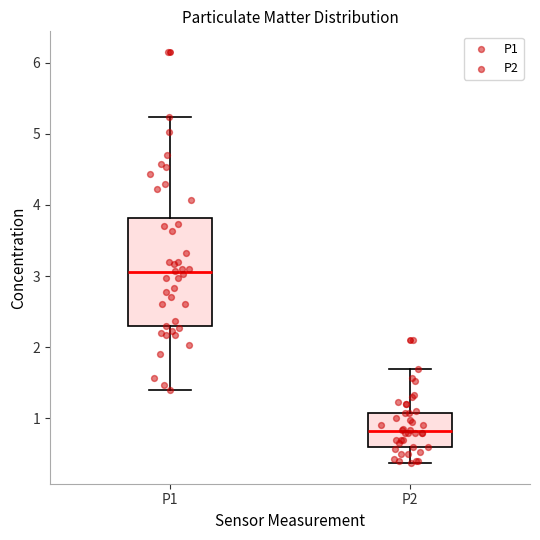

Reading left to right, read every box against the y-axis: the position of its median line, the range the box covers, and the ends of its whiskers. The values are not printed on the chart, so give them approximately, as read against the axis.

P1: median 3.1, box 2.3 to 3.8, whiskers 1.4 to 5.2
P2: median 0.8, box 0.6 to 1.1, whiskers 0.4 to 1.7